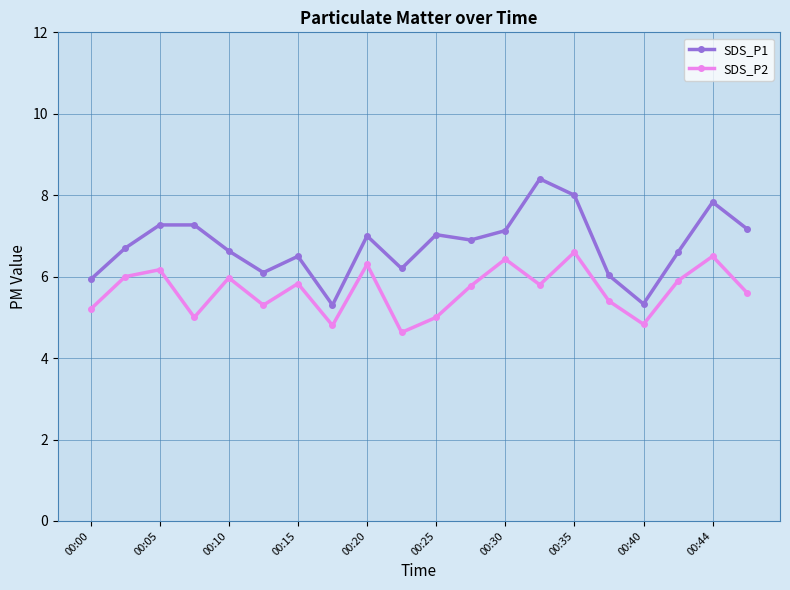

What is the value of the SDS_P1 point at the 1st from the left?

5.9